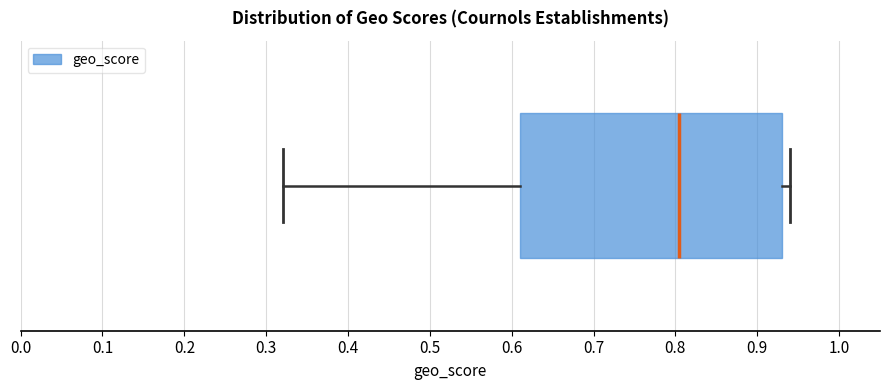

Transcribe this box plot: give where the median line is, the range the box spans, and where the two whiskers end, as read against the x-axis. The values are not printed on the chart, so give them approximately, as read against the axis.

median 0.81, box 0.61 to 0.93, whiskers 0.32 to 0.94